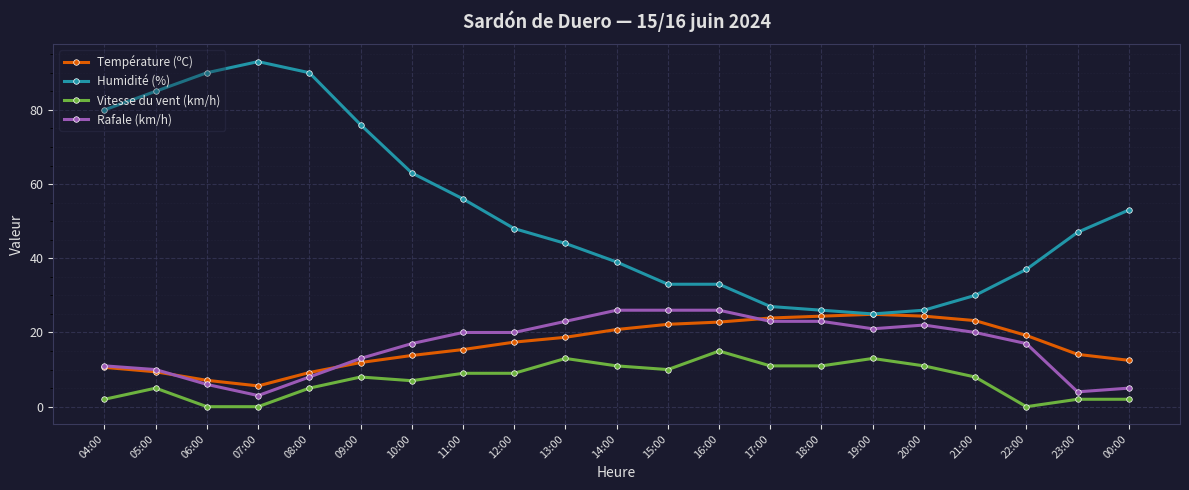

What position from the right is 11:00?

14